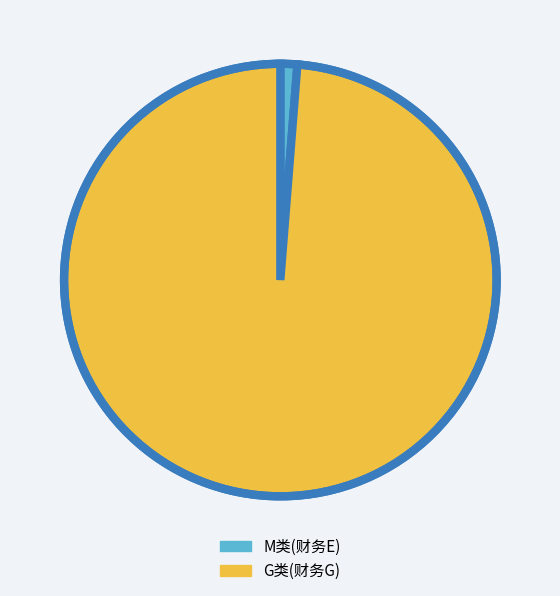

Combined, do M类(财务E) and G类(财务G) account for over 50%?

Yes